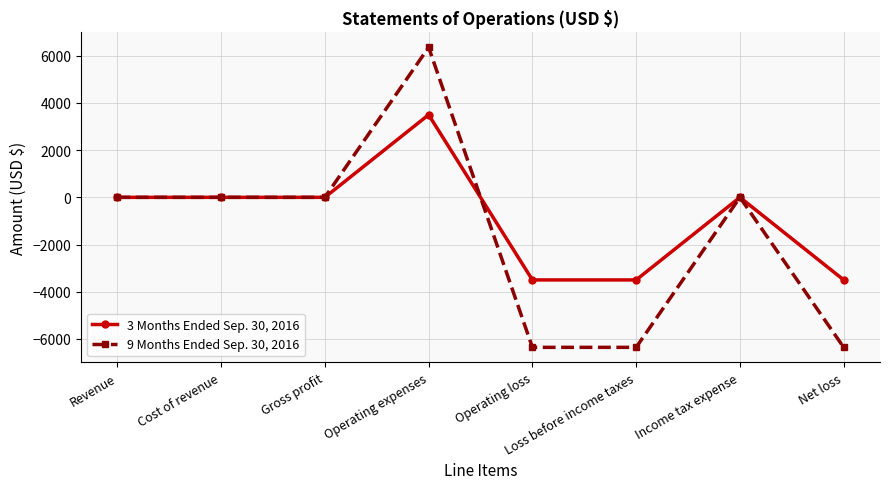

What is the difference between the 3 Months Ended Sep. 30, 2016 values at Cost of revenue and Loss before income taxes?

3500